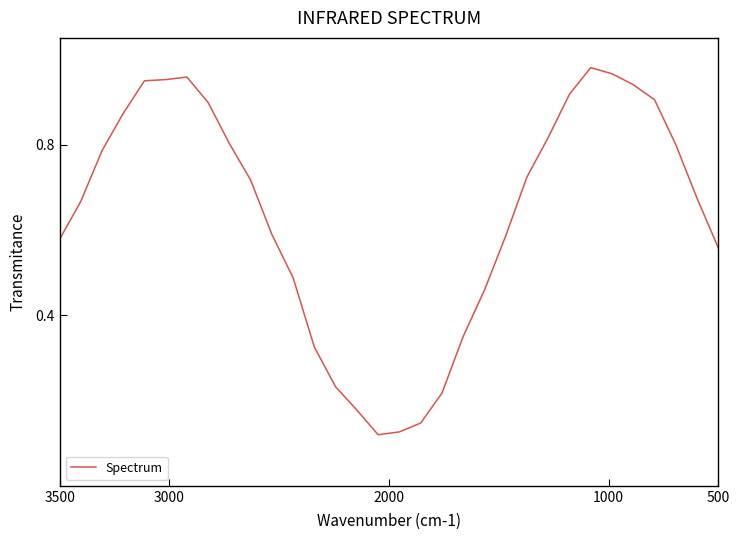

Count the number of categories in the chart.

32